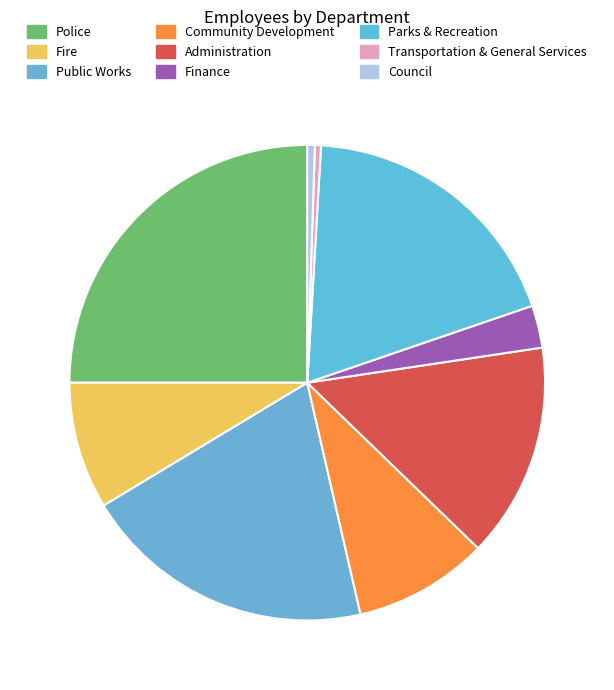

Is there any slice that represents more than half of the pie?

No